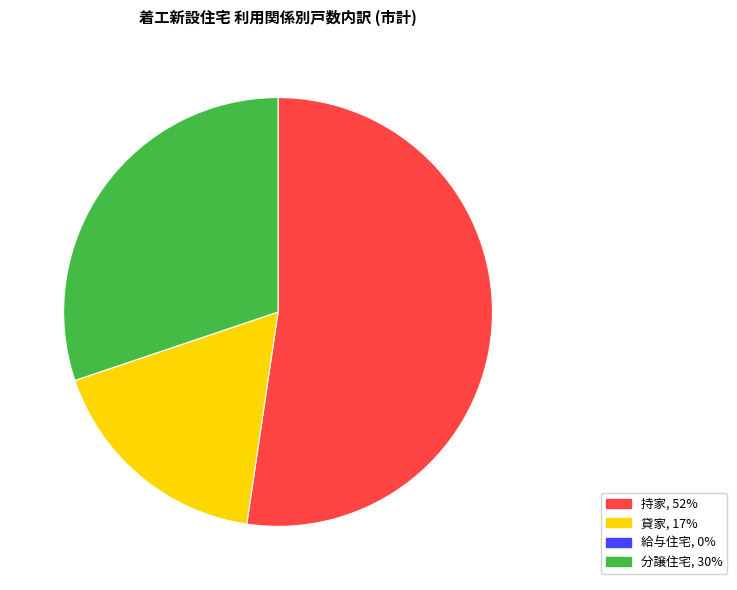

Does 持家 represent more than half of the total?

Yes